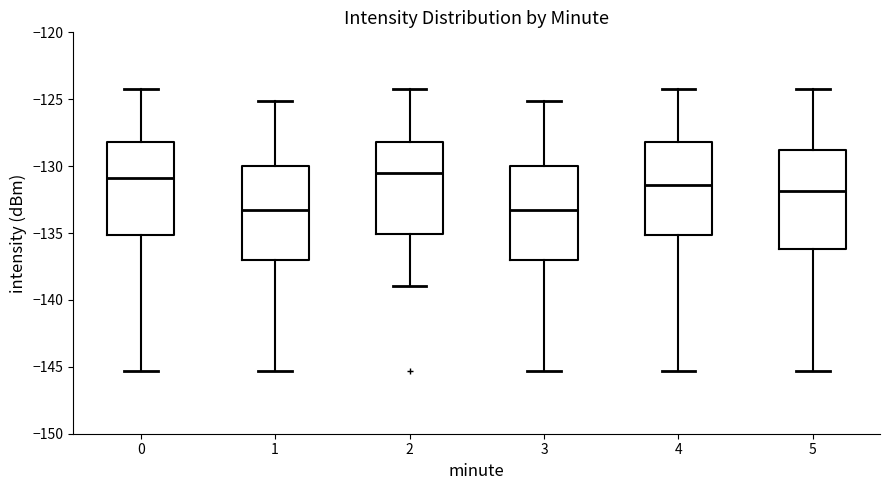

Reading left to right, transcribe this box plot: for each box, give where its median line is, the range the box spans, and where its two whiskers end, as read against the y-axis. The values are not printed on the chart, so give them approximately, as read against the axis.

0: median -131.0, box -135.0 to -128.0, whiskers -145.5 to -124.0
1: median -133.5, box -137.0 to -130.0, whiskers -145.5 to -125.0
2: median -130.5, box -135.0 to -128.0, whiskers -139.0 to -124.0
3: median -133.5, box -137.0 to -130.0, whiskers -145.5 to -125.0
4: median -131.5, box -135.0 to -128.0, whiskers -145.5 to -124.0
5: median -132.0, box -136.0 to -129.0, whiskers -145.5 to -124.0